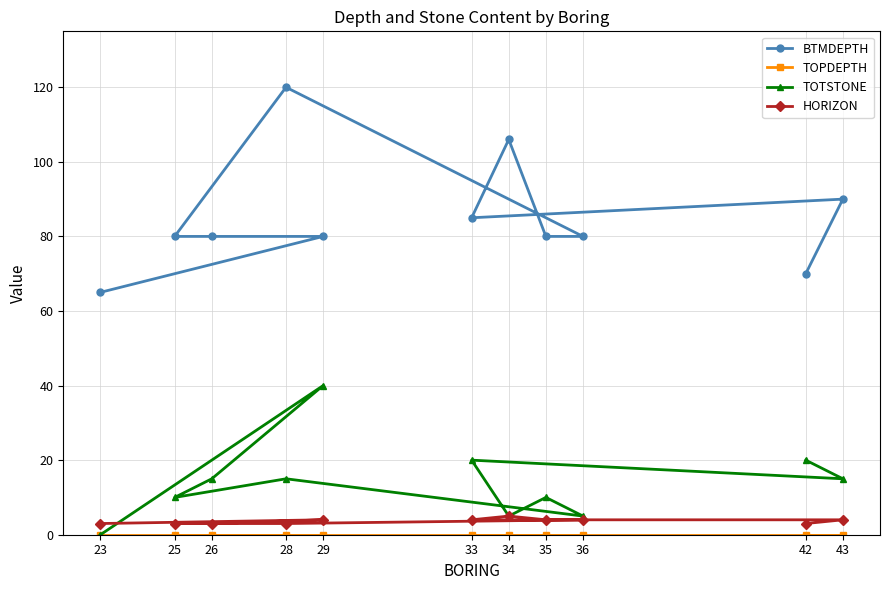

Between 36 and 26, which is larger?

36